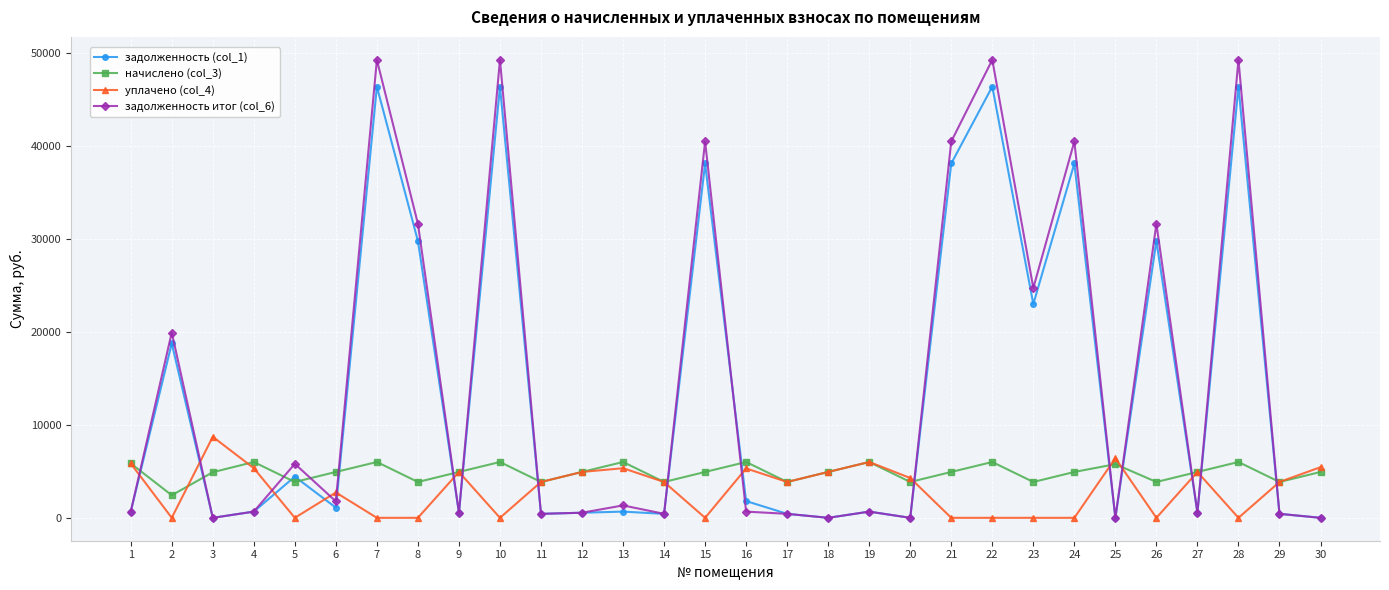

Between 2 and 28, which series saw the biggest shift?

задолженность итог (col_6)